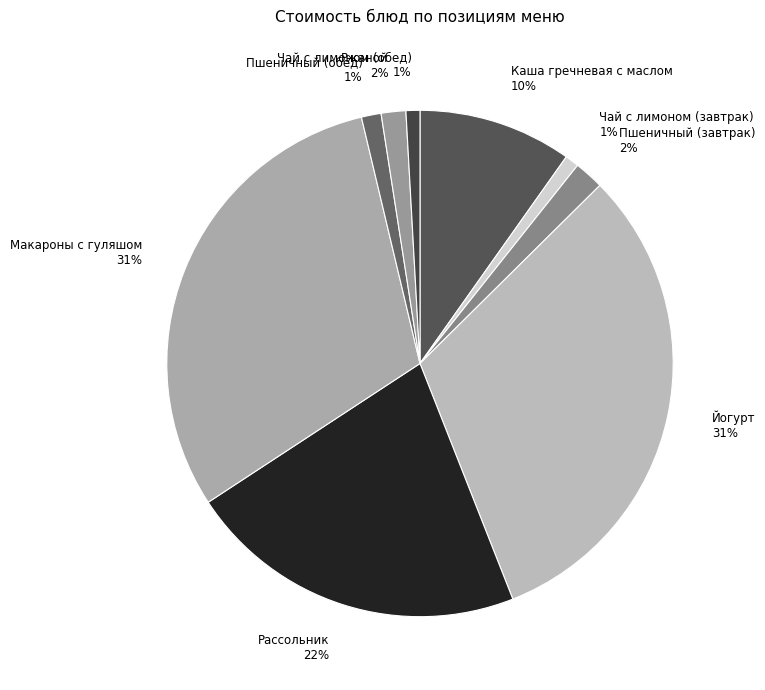

Is it true that Ржаной is 2% of the pie?

True